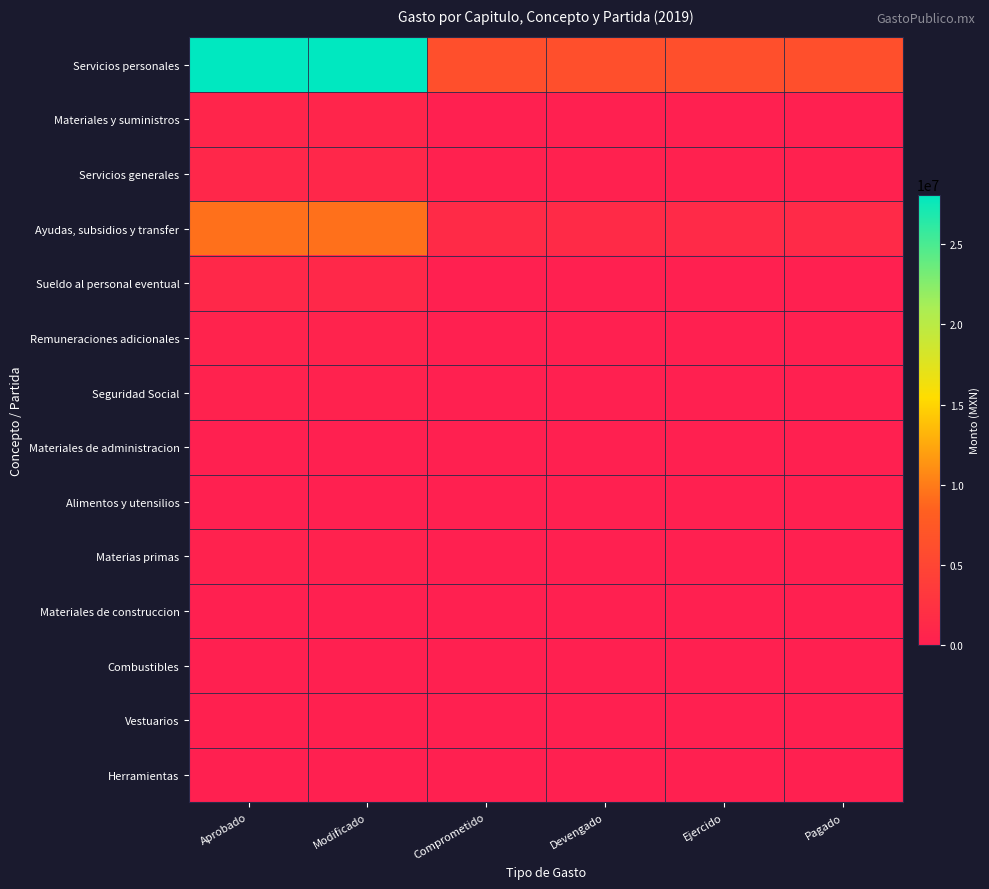

At which category does the chart reach its peak across all series?

Aprobado